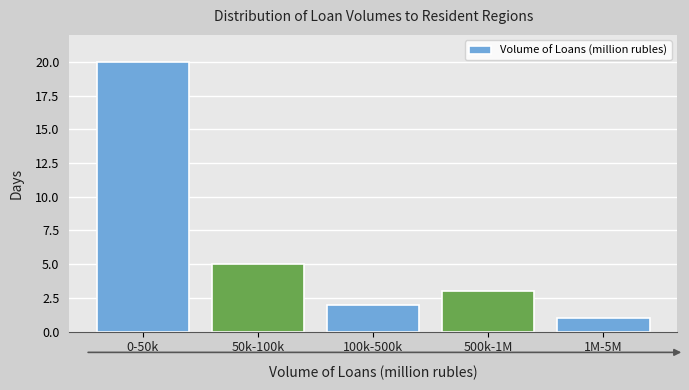

Reading left to right, what are all the values shown in this chart?

0-50k=20	50k-100k=5	100k-500k=2	500k-1M=3	1M-5M=1